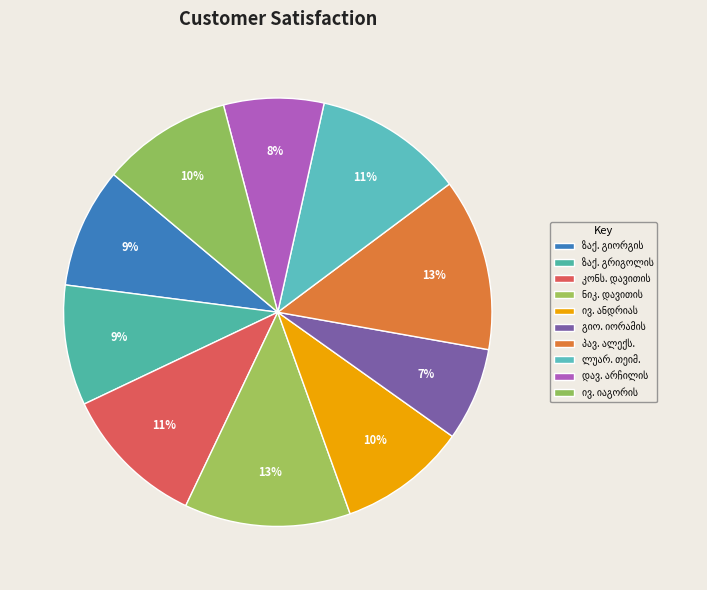

What is the change in value from კონსტანტინე დავითის ძე ერისთავი to ნიკოლოზ დავითის ძე ზუბალაშვილი?

+1087